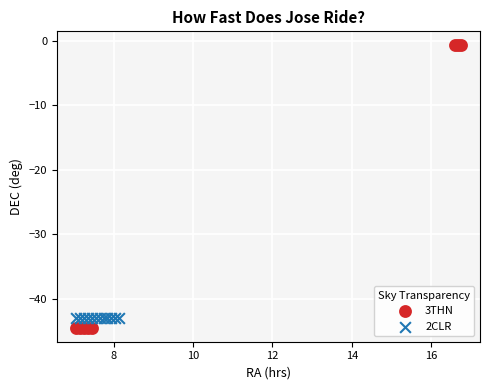

Which series contains the highest Y value?

3THN